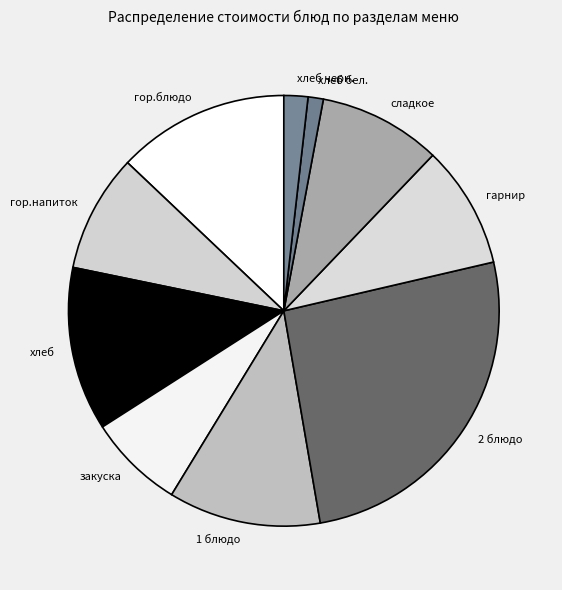

How many slices are in this pie chart?

10